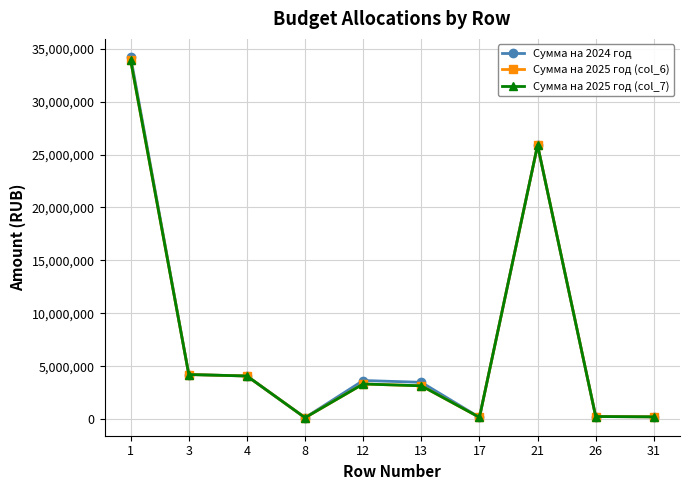

Is this an area chart (filled region under the line)?

No